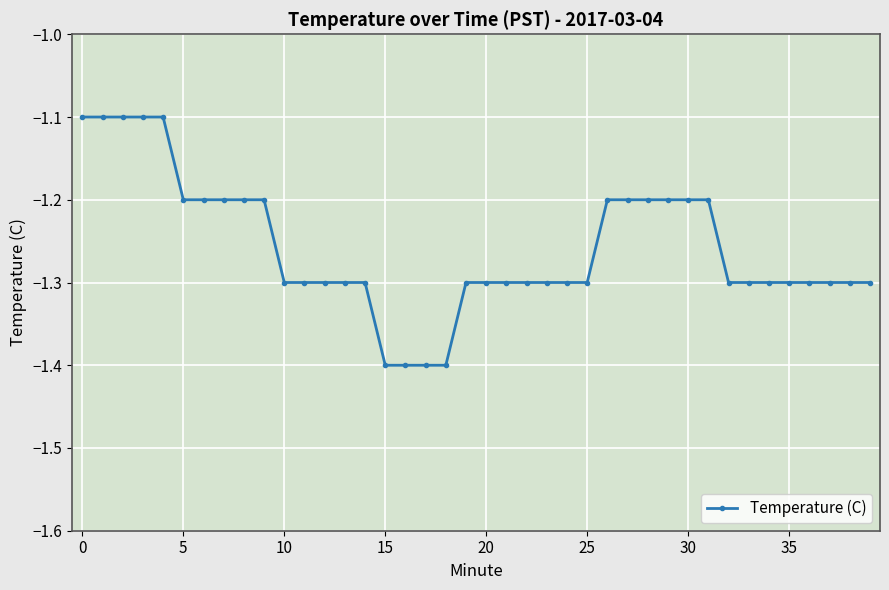

How many data points does each series have?

40